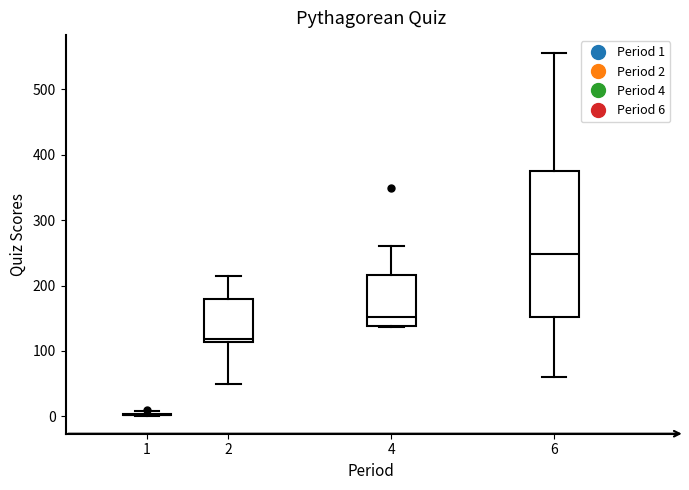

Which box is the tallest, from its lower edge to its upper edge?

6